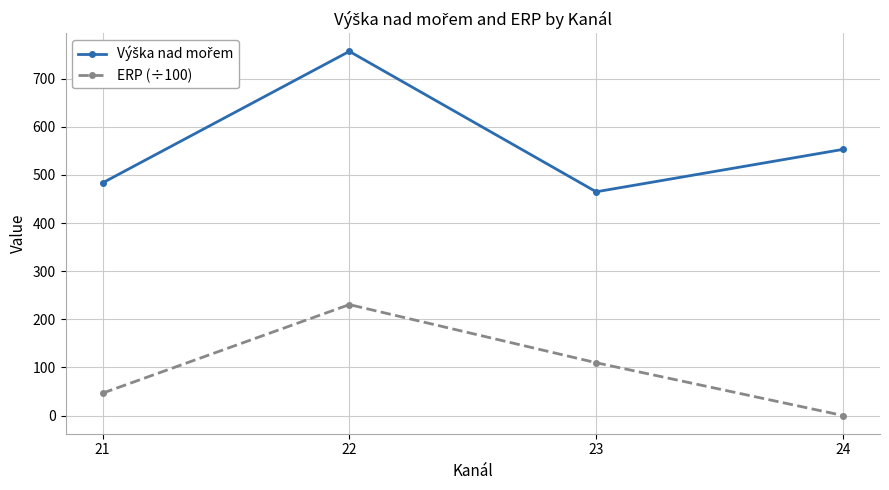

At which label does ERP (÷100) reach its peak?

22